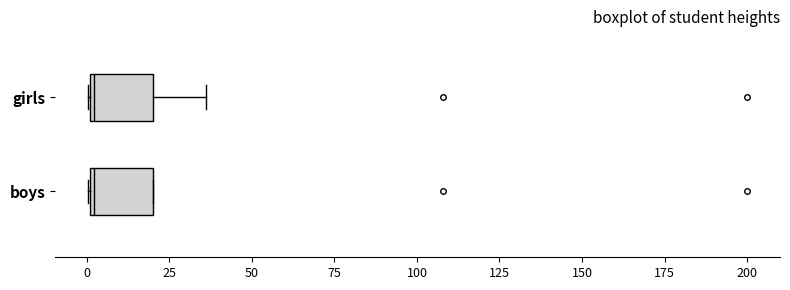

Reading bottom to top, read every box against the x-axis: the position of its median line, the range the box covers, and the ends of its whiskers. The values are not printed on the chart, so give them approximately, as read against the axis.

boys: median 0, box 0 to 20, whiskers 0 to 20
girls: median 0, box 0 to 20, whiskers 0 to 35